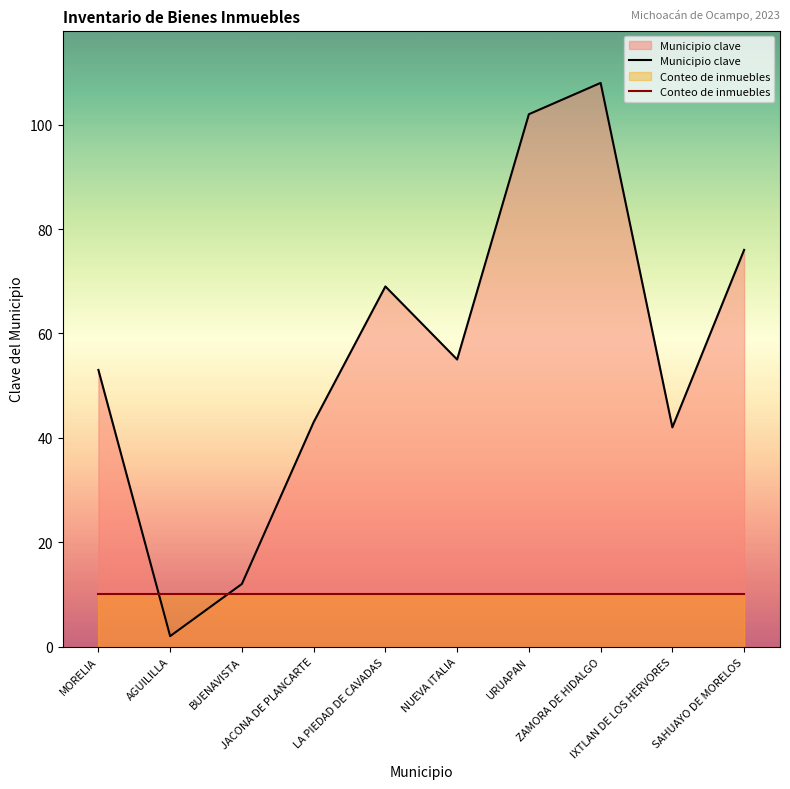

Reading left to right, extract all data points from this chart.

Municipio clave: 53	2	12	43	69	55	102	108	42	76
Conteo de inmuebles: 10	10	10	10	10	10	10	10	10	10